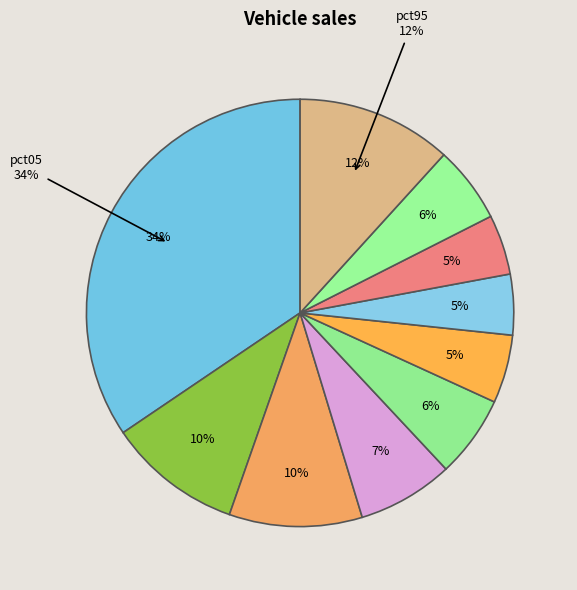

To the nearest percent, what is the average slice percentage?

10%